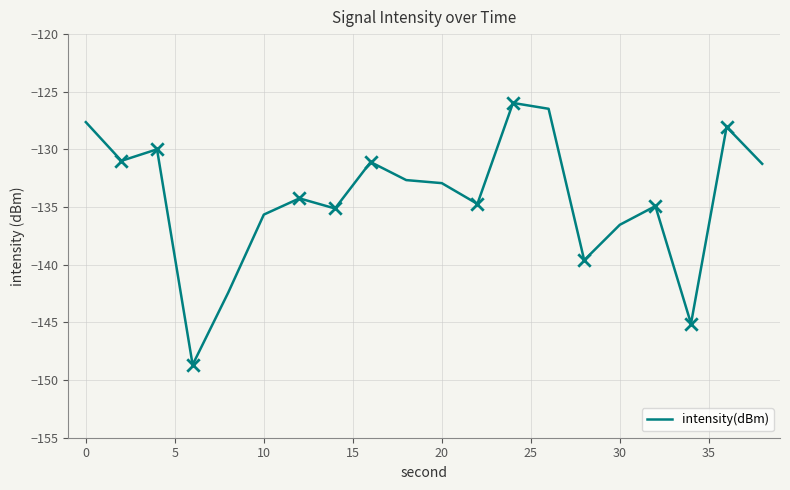

What is the maximum value shown in the chart?

-126.0